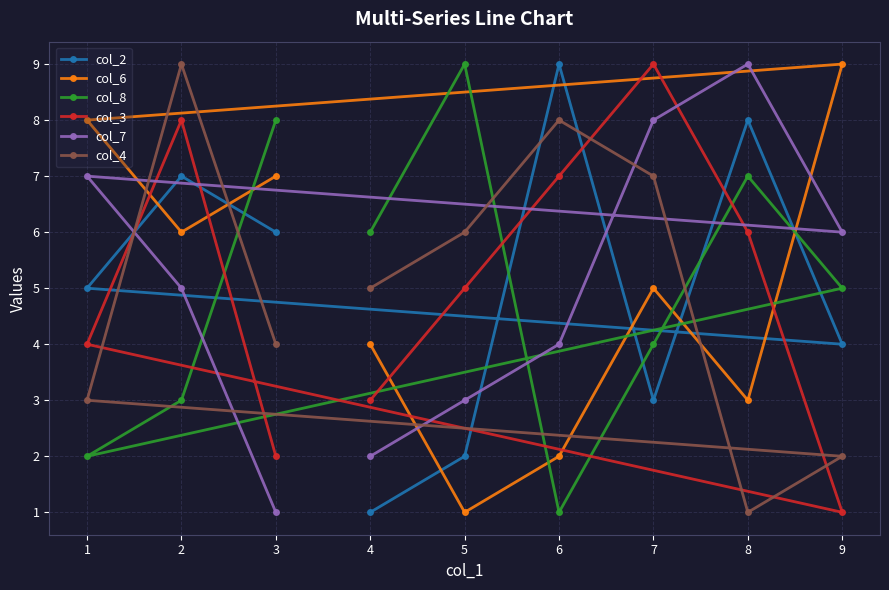

What is the minimum value shown in the chart?

1